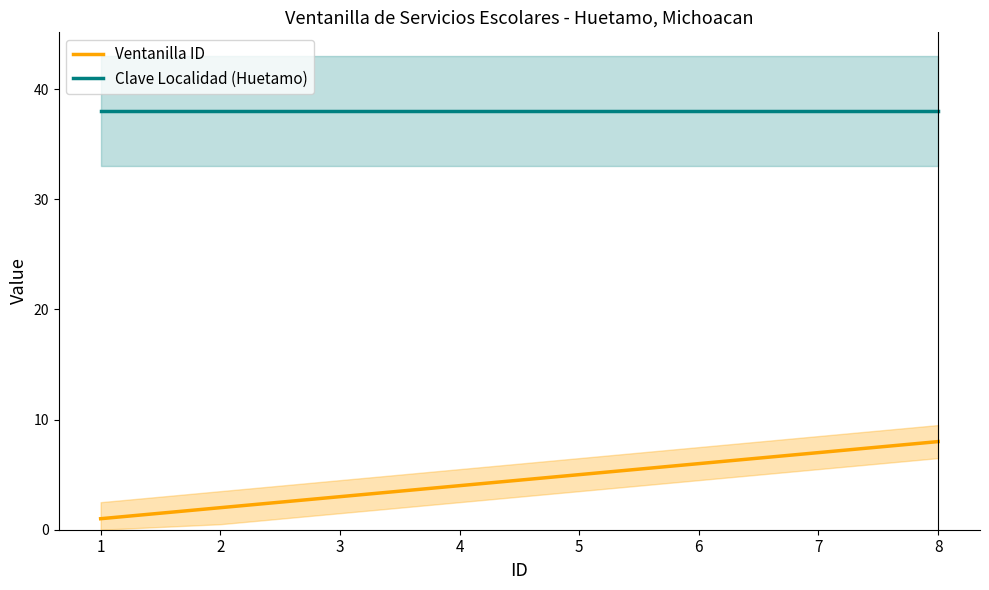

What are all the series names shown in the legend?

Ventanilla ID, Clave Localidad (Huetamo)